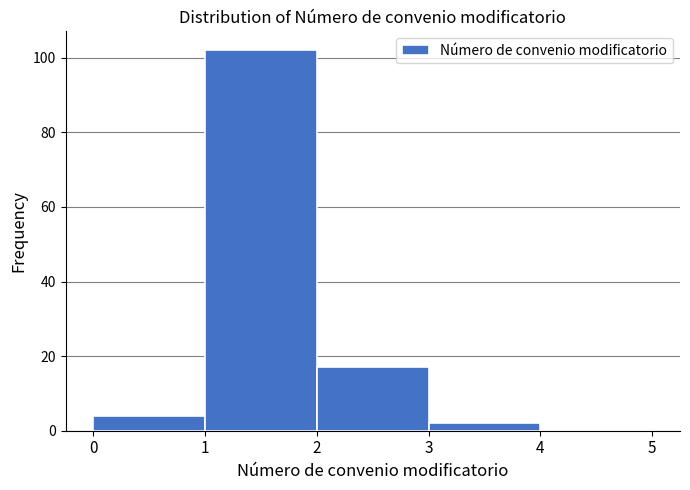

What is the height of the bar covering 2 to 3 on the x-axis? The values are not printed on the chart, so give them approximately, as read against the axis.

18